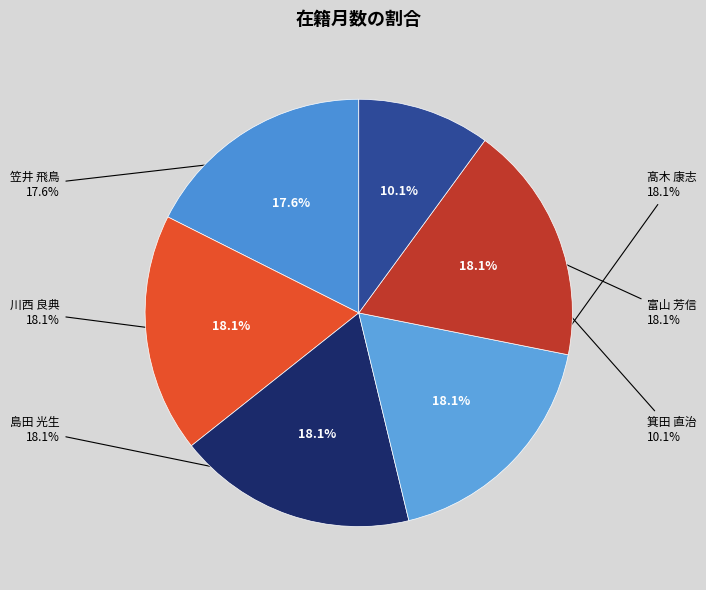

Which category has the smallest portion of the pie?

箕田 直治